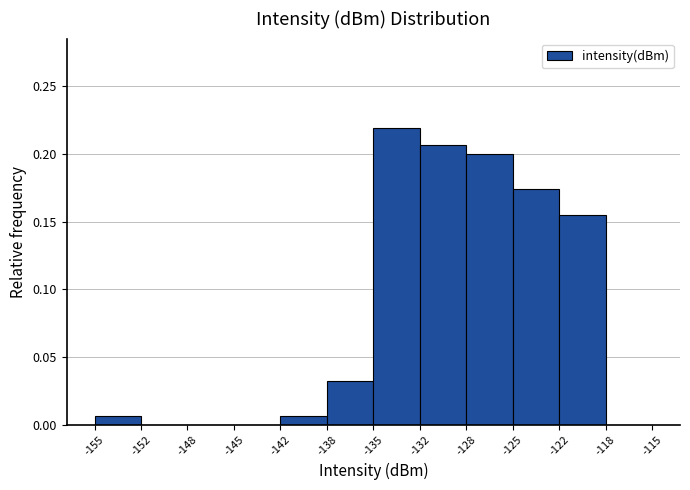

Over which range of the x-axis is the bar tallest?

-135 to -132